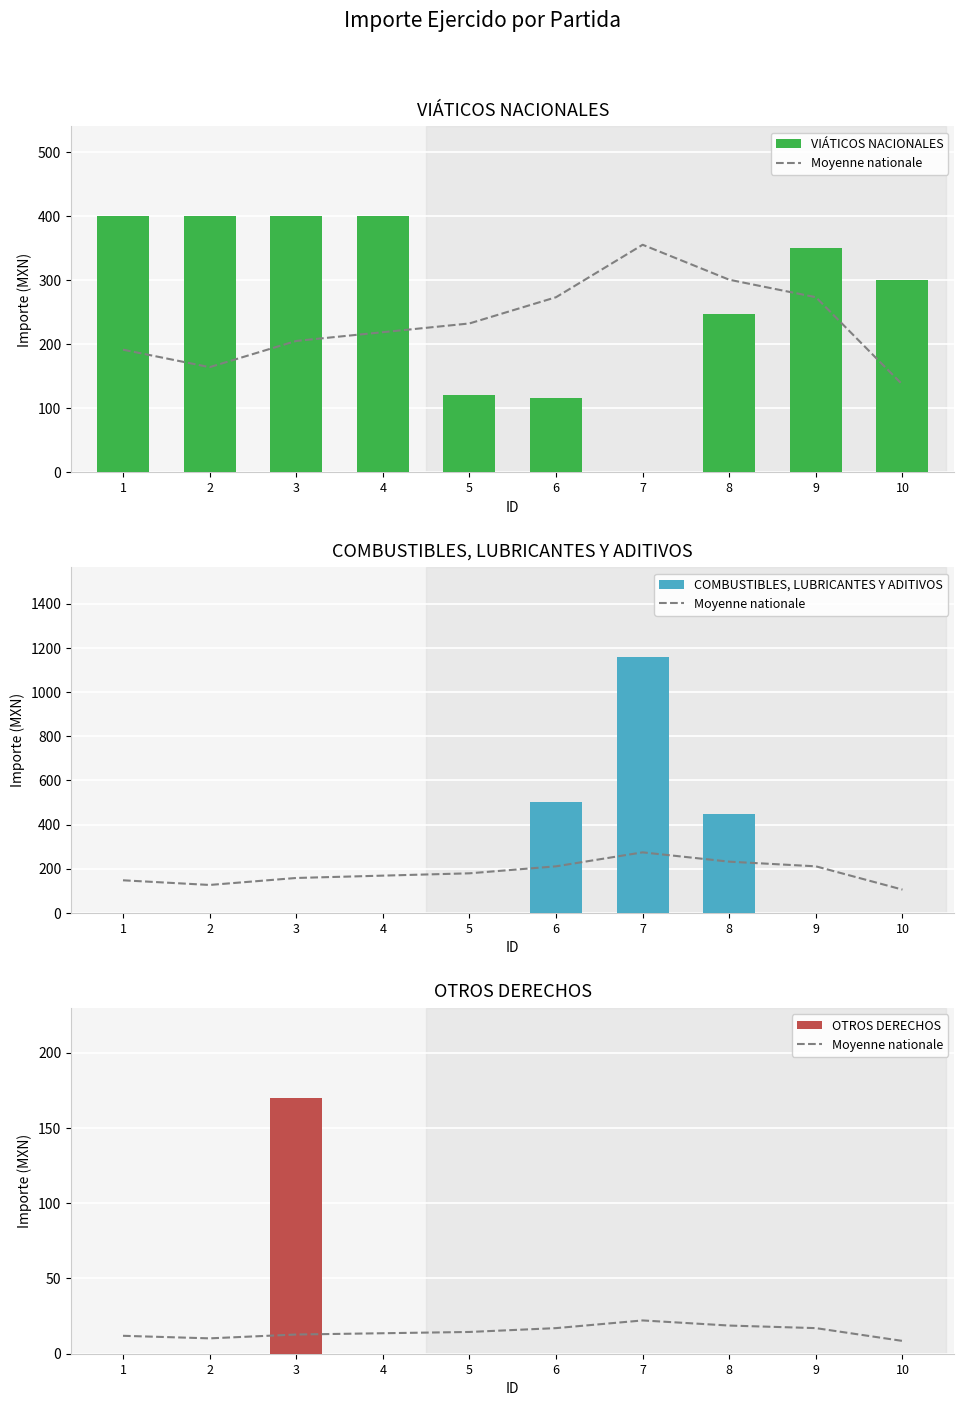

What are all the series names shown in the legend?

Moyenne nationale, VIÁTICOS NACIONALES, COMBUSTIBLES, LUBRICANTES Y ADITIVOS, OTROS DERECHOS